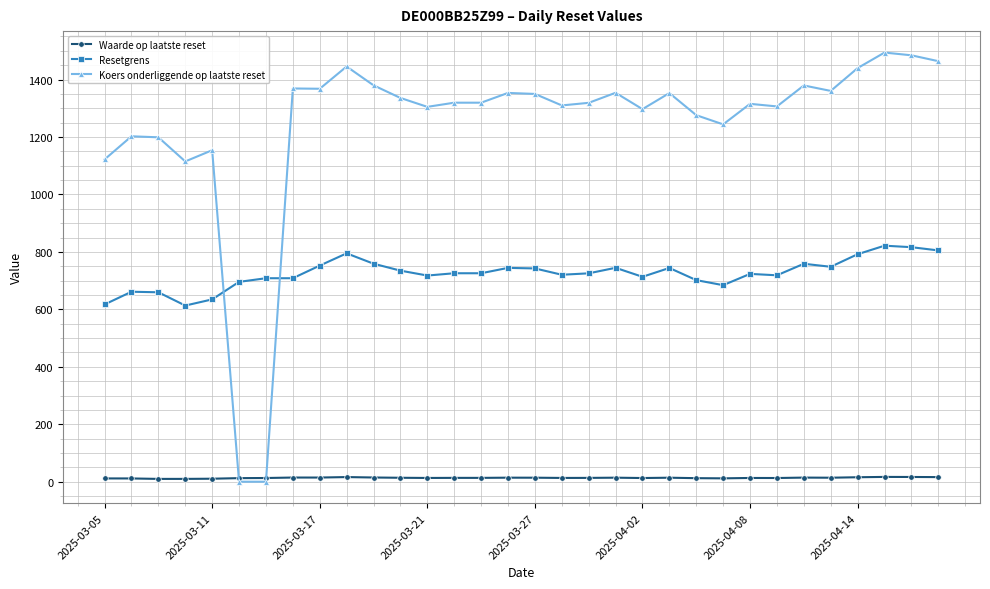

How many lines are shown in the chart?

3